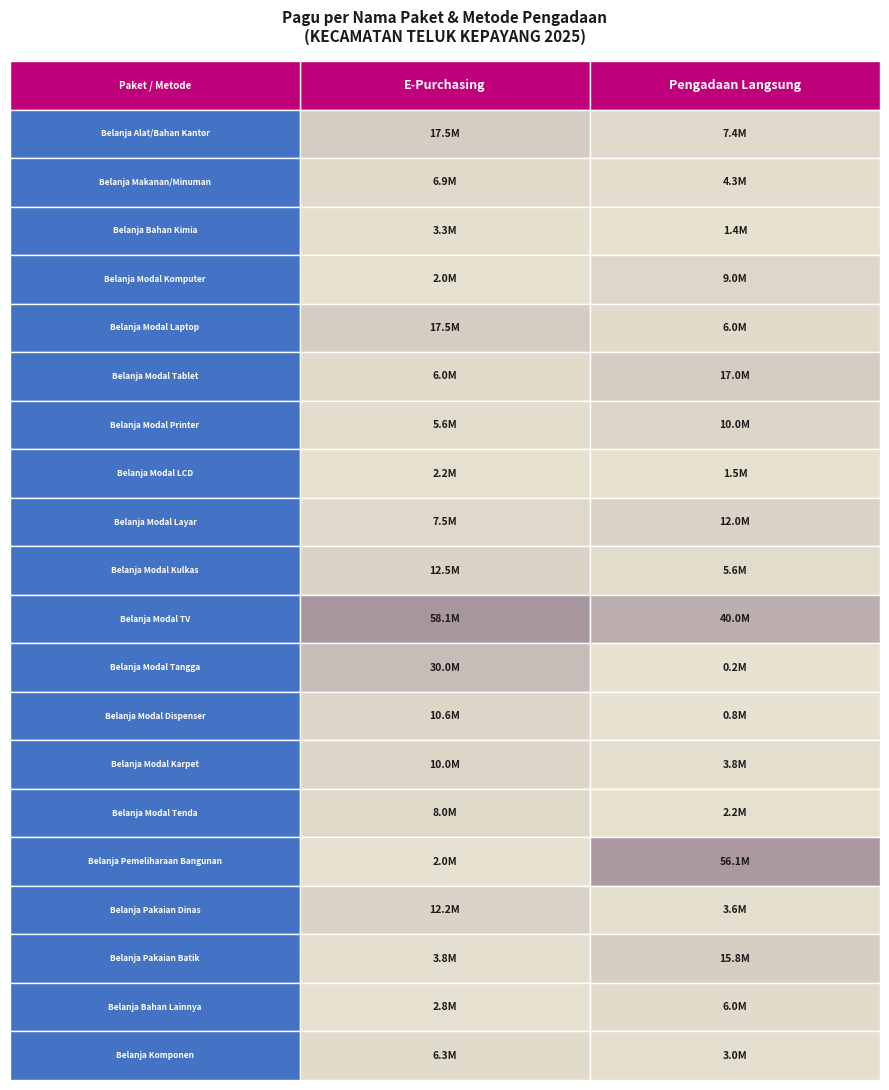

What is the difference between the maximum and minimum values in the Pengadaan Langsung series?

55891195